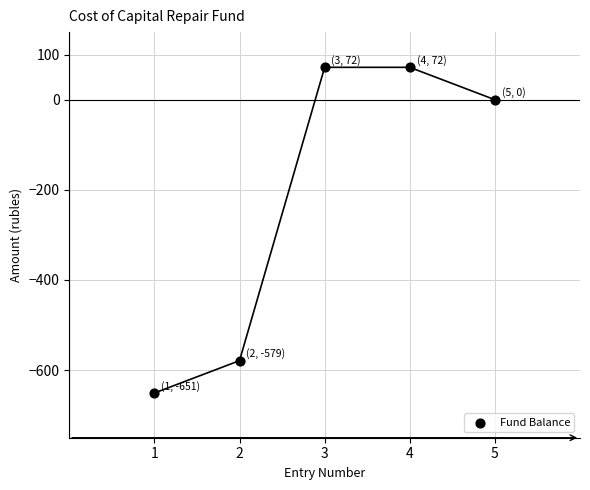

What is the average X value?

3.0